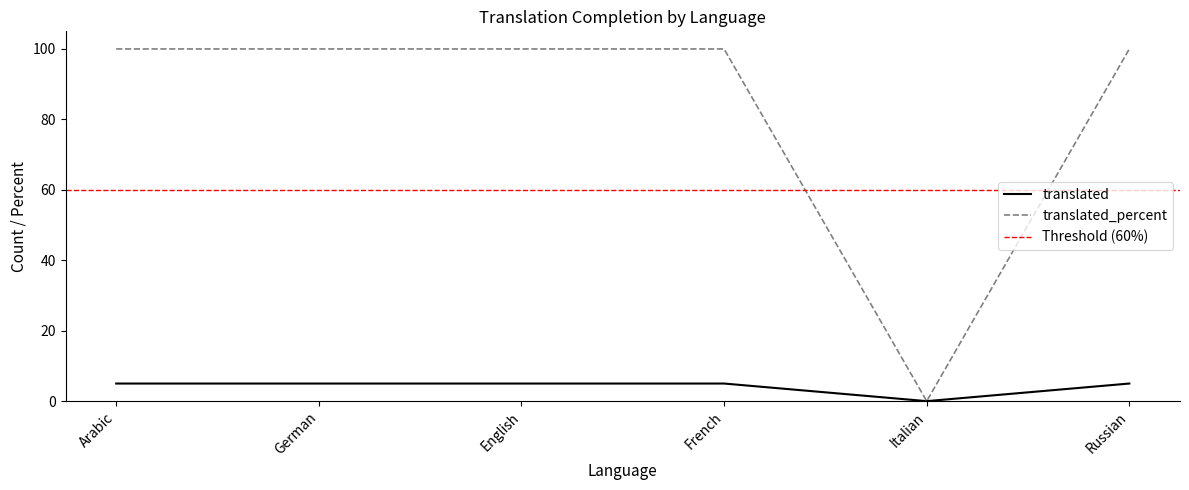

Reading left to right, extract all data points from this chart.

translated: 5	5	5	5	0	5
translated_percent: 100	100	100	100	0	100